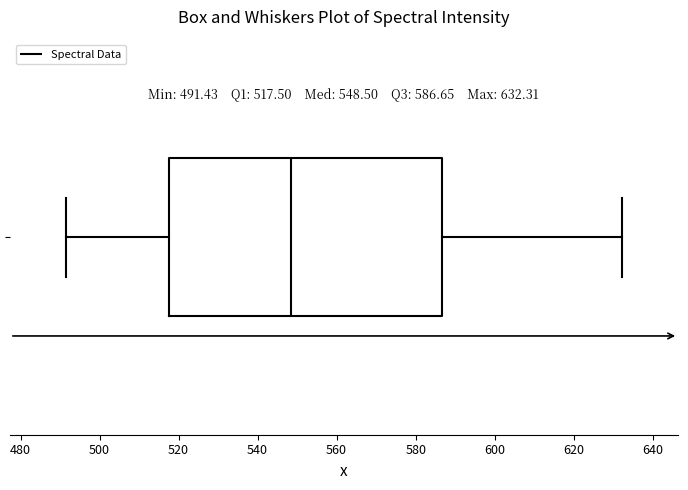

Read this box plot against the x-axis: the position of the median line, the range covered by the box, and the ends of both whiskers. The values are not printed on the chart, so give them approximately, as read against the axis.

median 548, box 518 to 586, whiskers 492 to 632